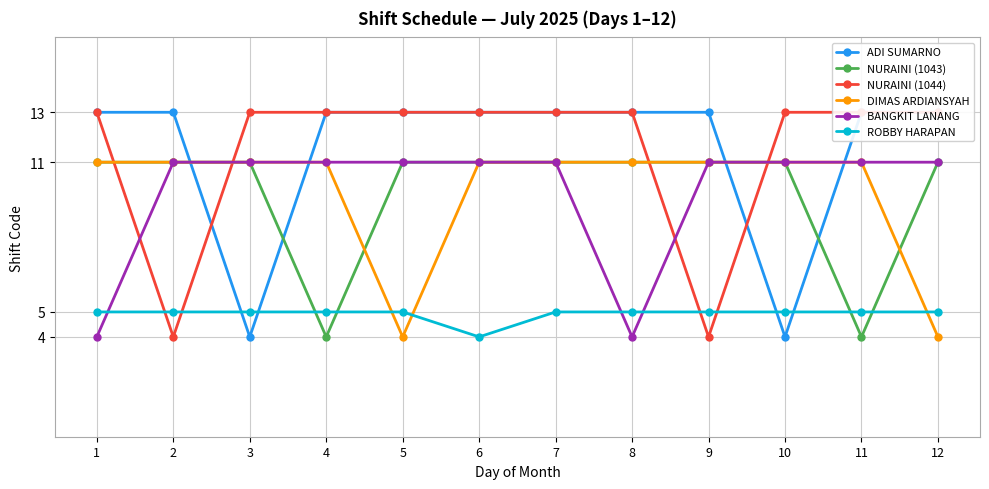

At how many categories does at least one series exceed 10?

12